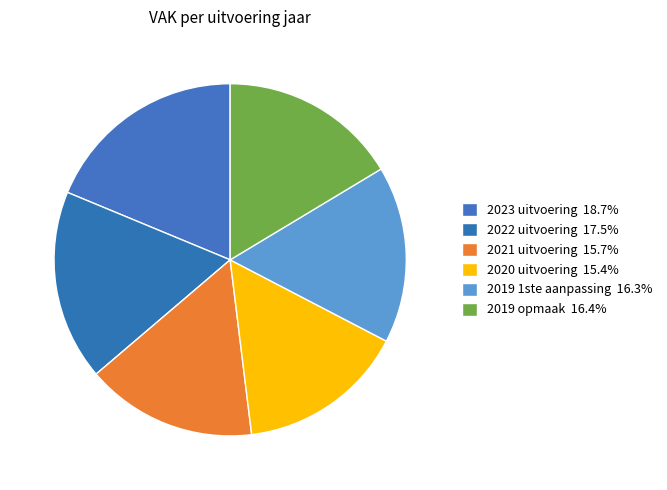

What percentage is the 2019 1ste aanpassing slice, to the nearest percent?

16%